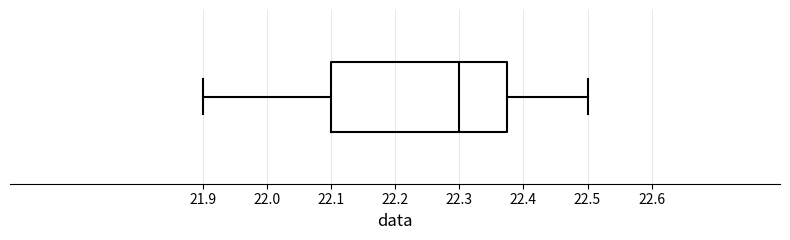

Where is the right edge of the box on the x-axis? The values are not printed on the chart, so give them approximately, as read against the axis.

22.38